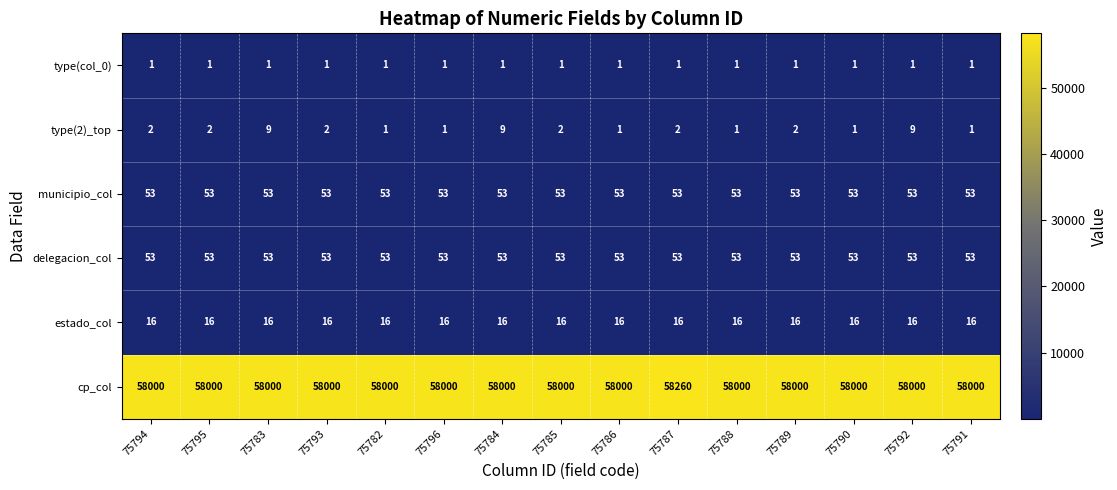

What is the highest value of the type(2)_top series?

9